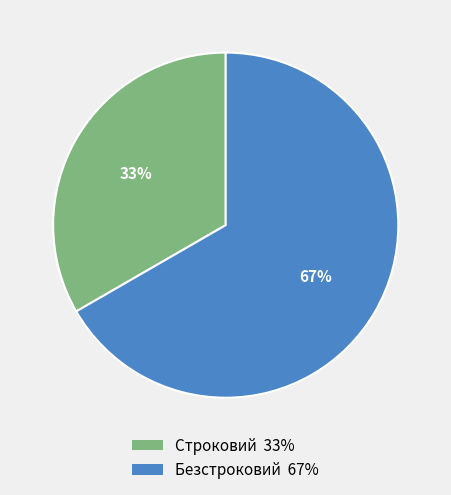

True or false: Безстроковий accounts for 67% of the total.

True